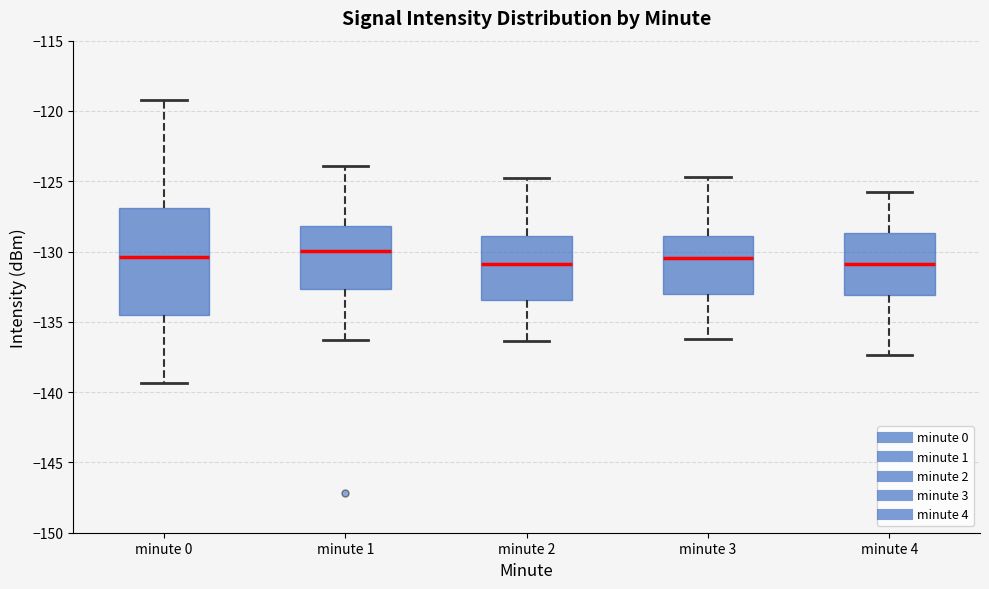

Reading left to right, transcribe this box plot: for each box, give where its median line is, the range the box spans, and where its two whiskers end, as read against the y-axis. The values are not printed on the chart, so give them approximately, as read against the axis.

minute 0: median -130.5, box -134.5 to -127.0, whiskers -139.5 to -119.0
minute 1: median -130.0, box -132.5 to -128.0, whiskers -136.5 to -124.0
minute 2: median -131.0, box -133.5 to -129.0, whiskers -136.5 to -125.0
minute 3: median -130.5, box -133.0 to -129.0, whiskers -136.0 to -124.5
minute 4: median -131.0, box -133.0 to -128.5, whiskers -137.5 to -126.0